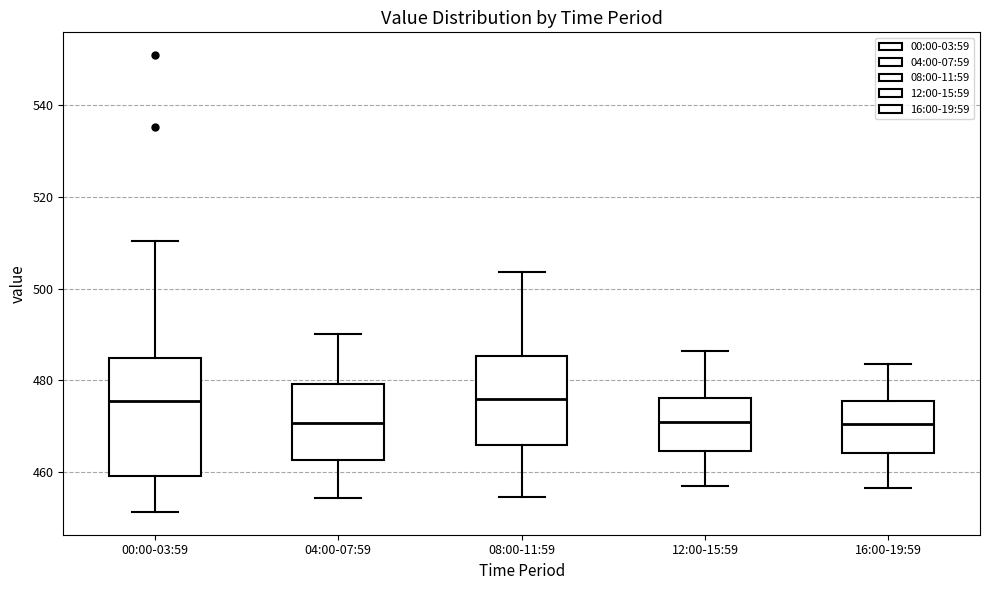

Reading left to right, read every box against the y-axis: the position of its median line, the range the box covers, and the ends of its whiskers. The values are not printed on the chart, so give them approximately, as read against the axis.

00:00-03:59: median 476, box 460 to 484, whiskers 452 to 510
04:00-07:59: median 470, box 462 to 480, whiskers 454 to 490
08:00-11:59: median 476, box 466 to 486, whiskers 454 to 504
12:00-15:59: median 470, box 464 to 476, whiskers 458 to 486
16:00-19:59: median 470, box 464 to 476, whiskers 456 to 484